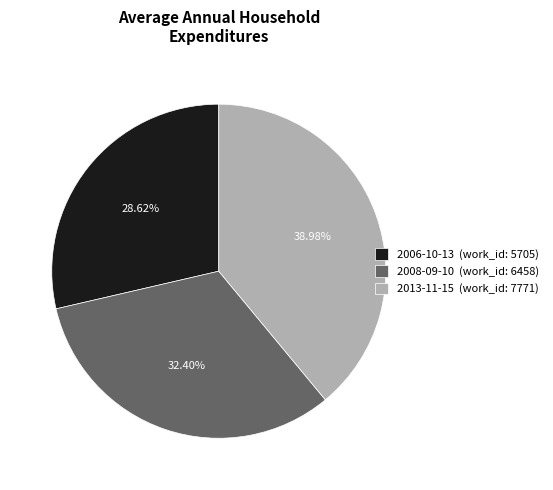

Does any single category account for the majority?

No